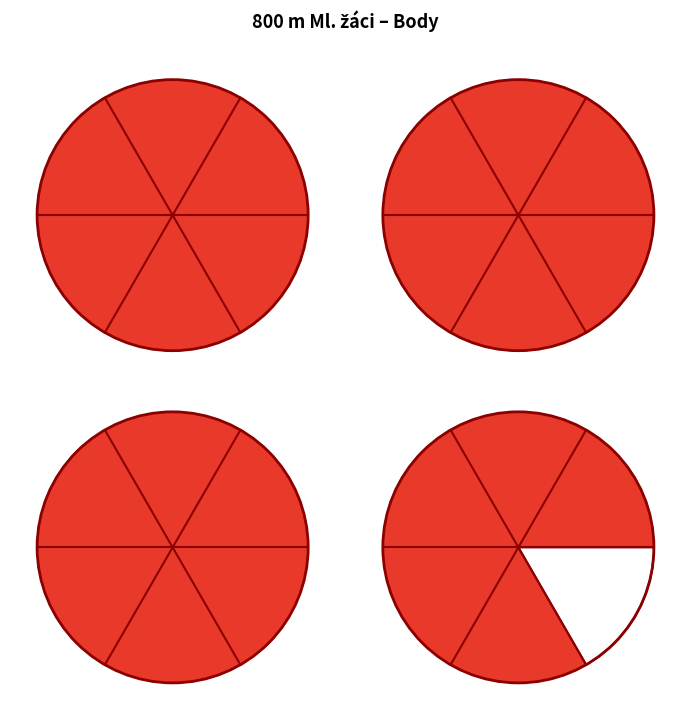

To the nearest percent, what percentage of the pie is Kabourek Jindřich?

2%